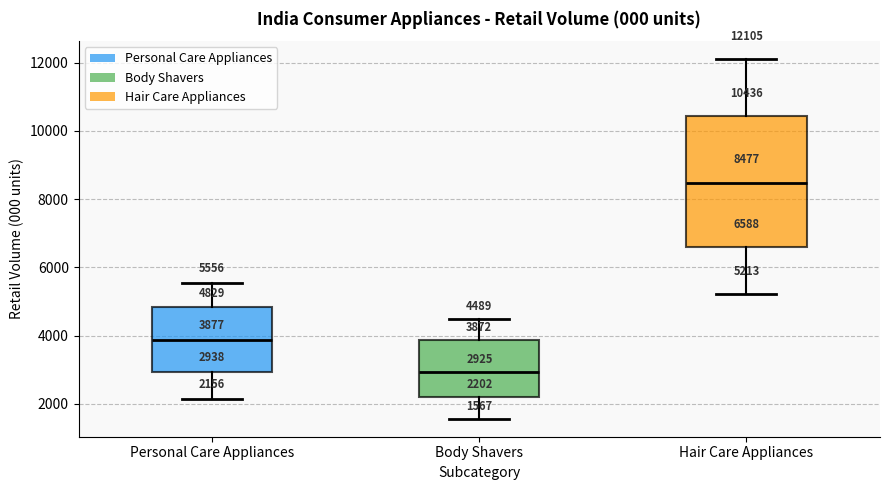

Comparing the boxes themselves (not the whiskers), which one is the tallest?

Hair Care Appliances